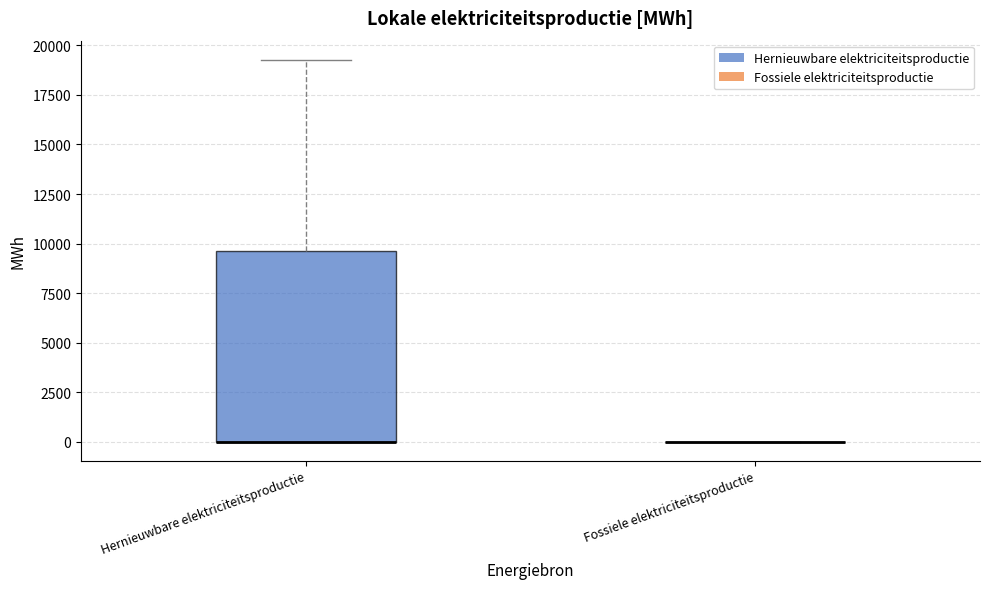

Reading left to right, transcribe this box plot: for each box, give where its median line is, the range the box spans, and where its two whiskers end, as read against the y-axis. The values are not printed on the chart, so give them approximately, as read against the axis.

Hernieuwbare elektriciteitsproductie: median 0 (drawn on the box's lower edge), box 0 to 9500, whiskers 0 to 19500
Fossiele elektriciteitsproductie: box collapsed to a line at 0, whiskers 0 to 0